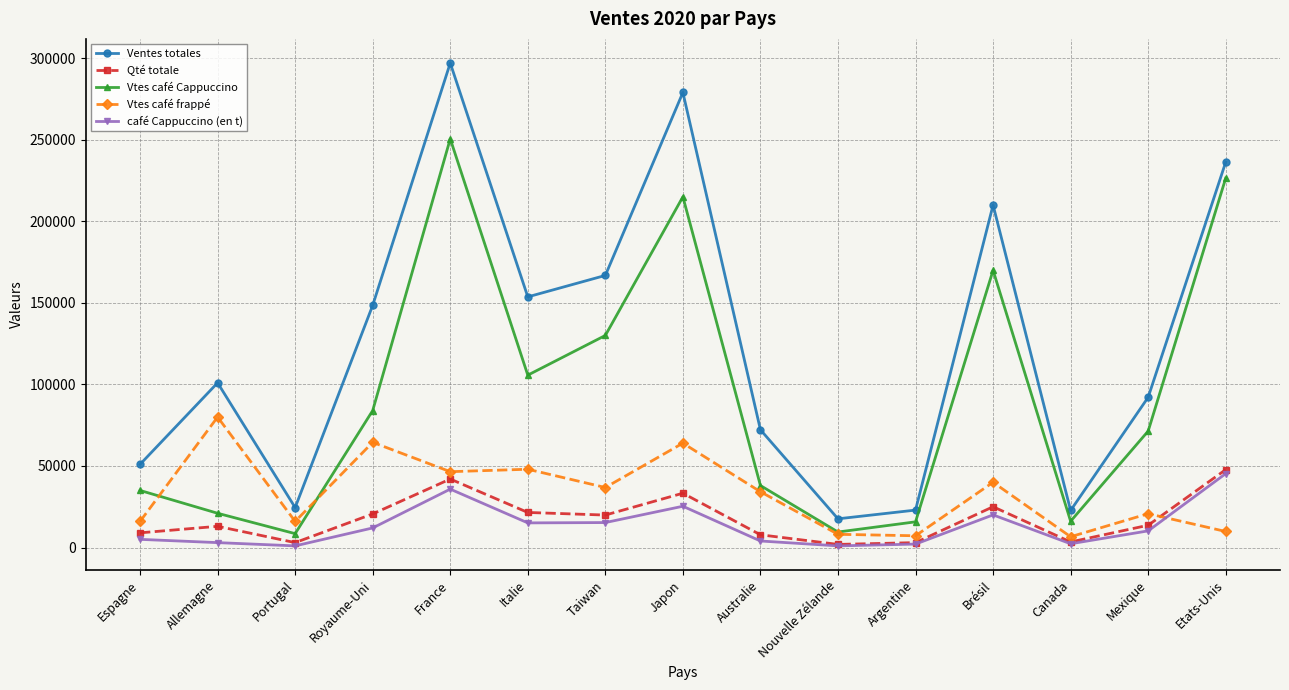

What are all the series names shown in the legend?

Ventes totales, Qté totale, Vtes café Cappuccino, Vtes café frappé, café Cappuccino (en t)